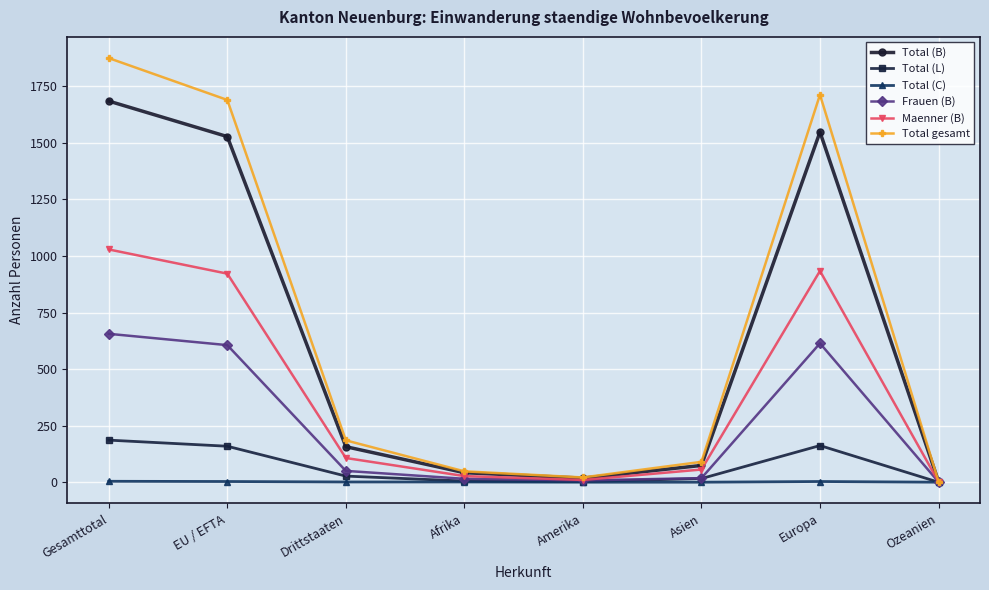

What is the label of the 2nd point from the right?

Europa